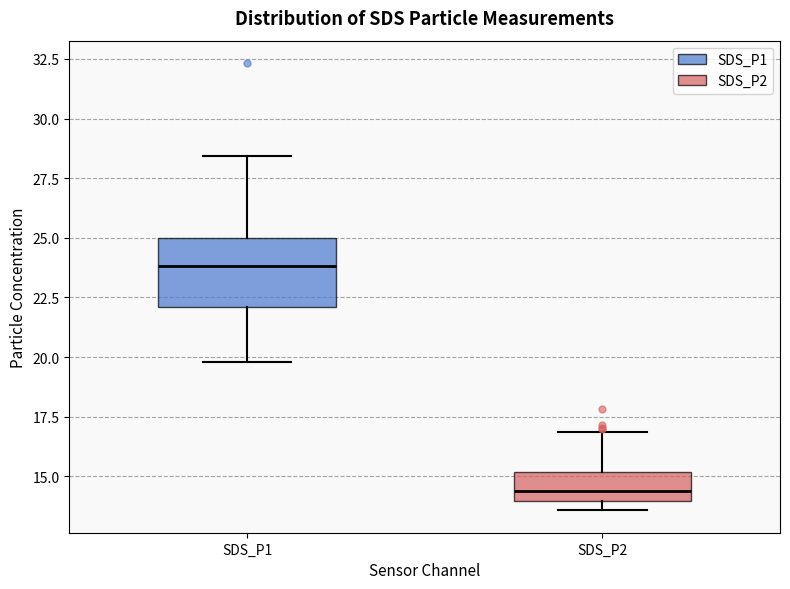

Reading left to right, read every box against the y-axis: the position of its median line, the range the box covers, and the ends of its whiskers. The values are not printed on the chart, so give them approximately, as read against the axis.

SDS_P1: median 24.0, box 22.0 to 25.0, whiskers 20.0 to 28.5
SDS_P2: median 14.5, box 14.0 to 15.0, whiskers 13.5 to 17.0